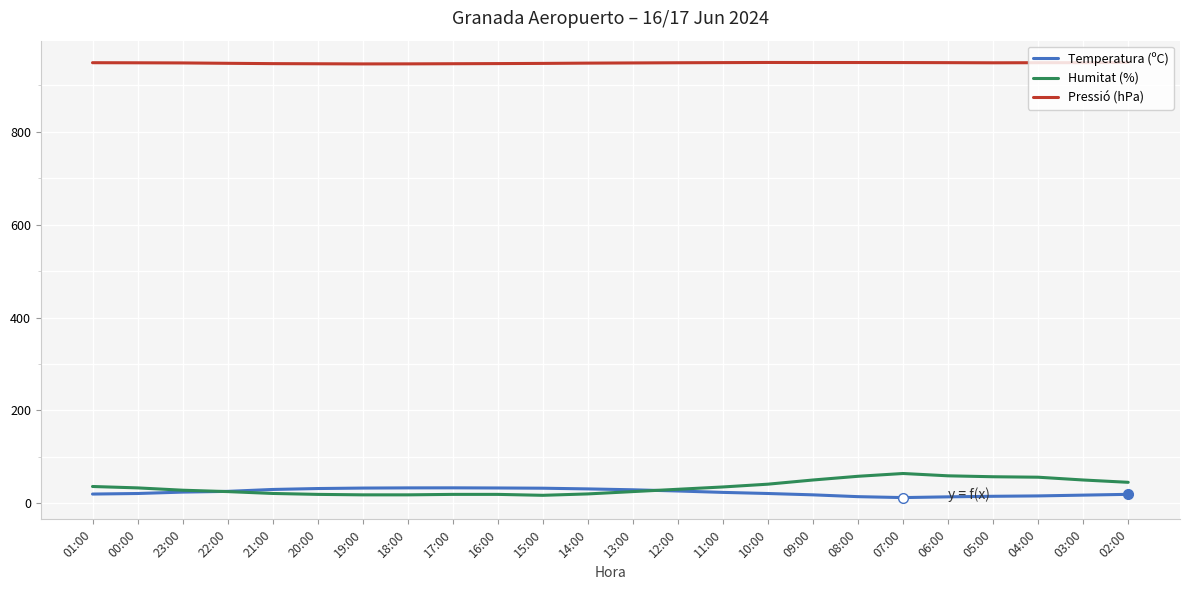

Is the value of Humitat (%) at 14:00 greater than the value of Pressió (hPa) at 21:00?

No